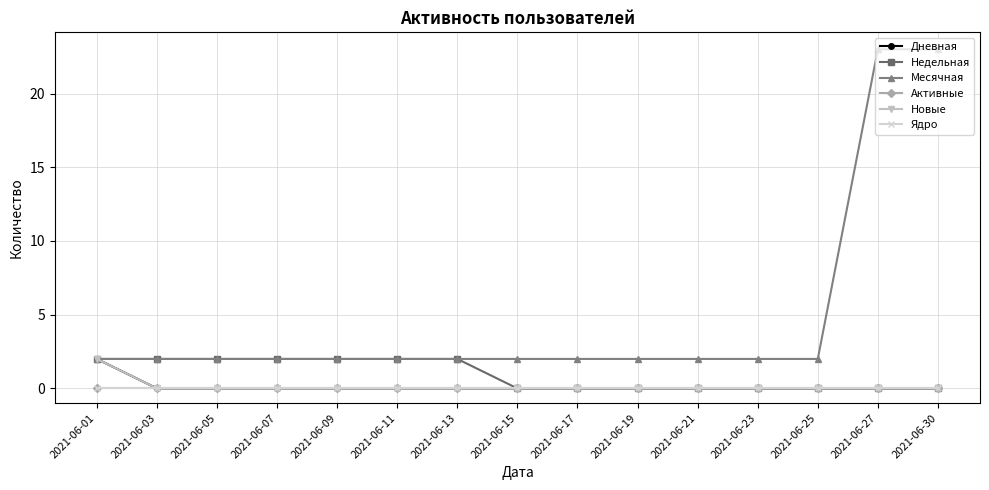

At 2021-06-30, list the series in order from smallest to largest.

Дневная, Недельная, Активные, Новые, Ядро, Месячная